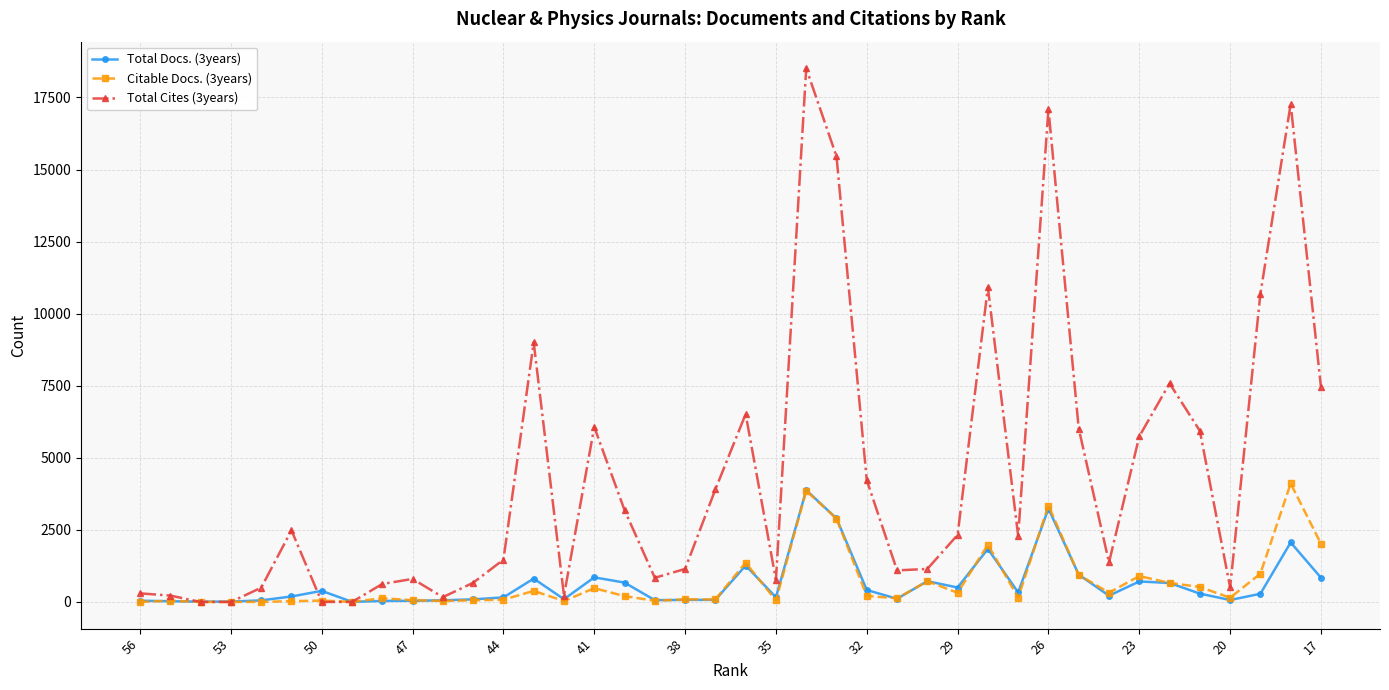

Which series has the widest spread of values?

Total Cites (3years)